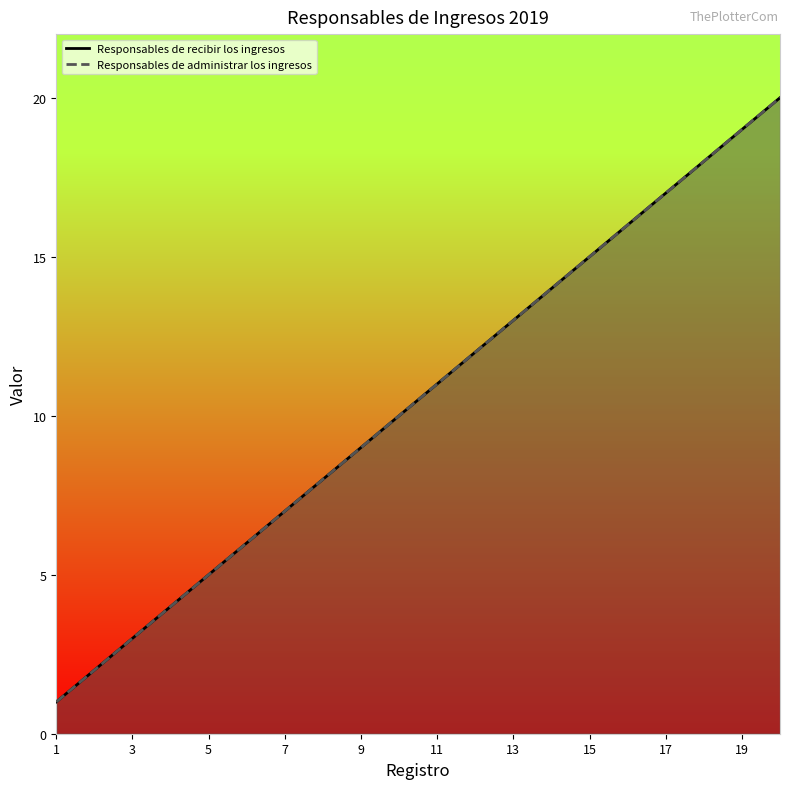

True or false: Responsables de administrar los ingresos and Responsables de recibir los ingresos intersect in this chart.

False